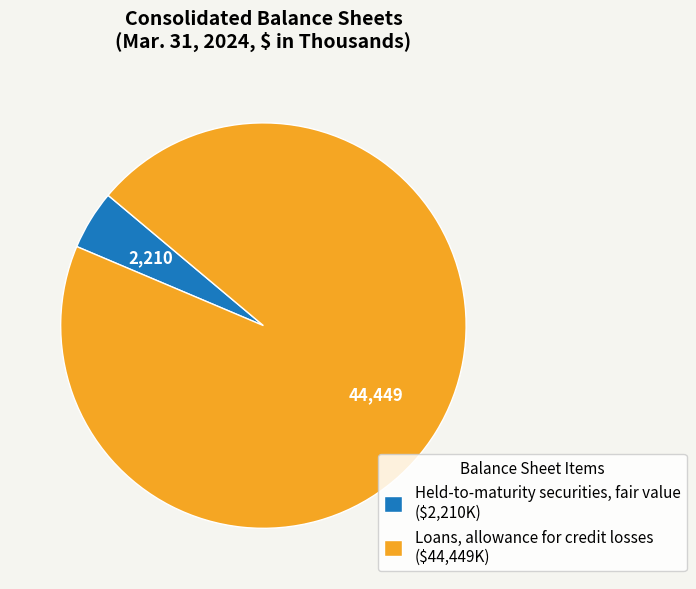

How many slices are in this pie chart?

2